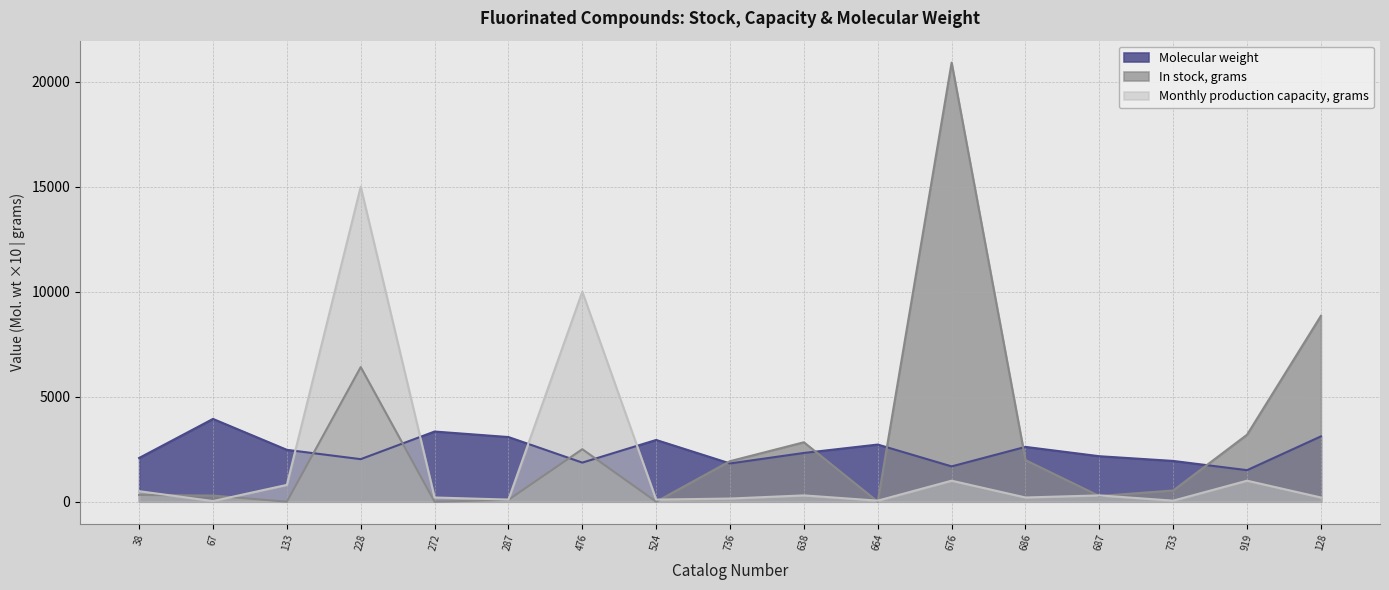

At which category does the chart reach its peak across all series?

676